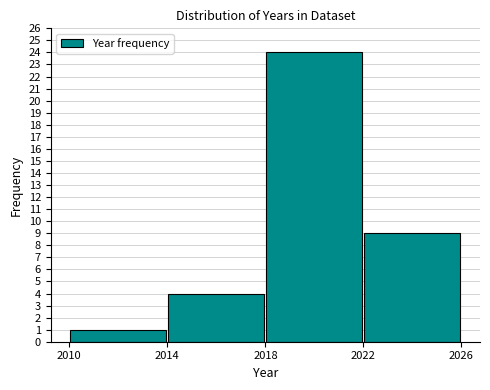

Which range on the x-axis has the tallest bar?

2018 to 2022